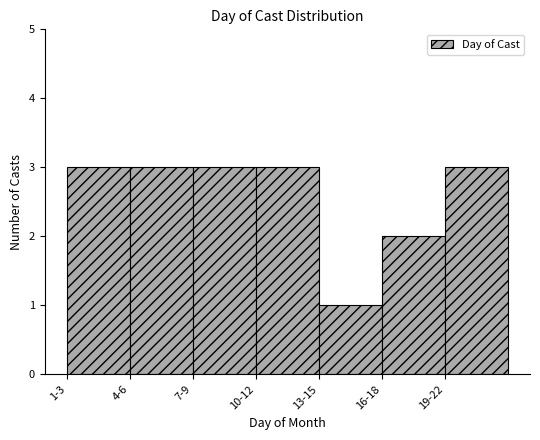

Reading right to left, what are all the values shown in this chart?

3	2	1	3	3	3	3